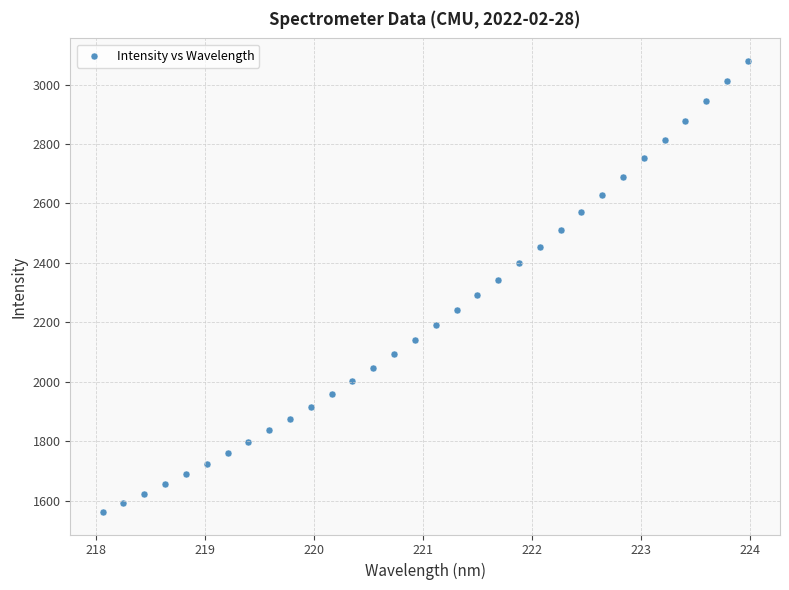

What is the range of X values (max minus min)?

5.9